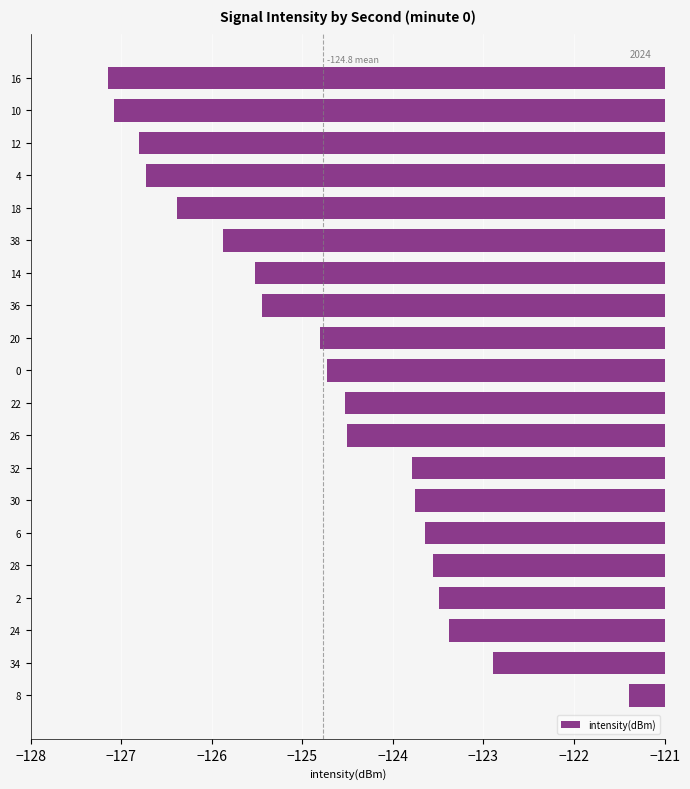

Are the bars grouped side by side (vs. stacked)?

No